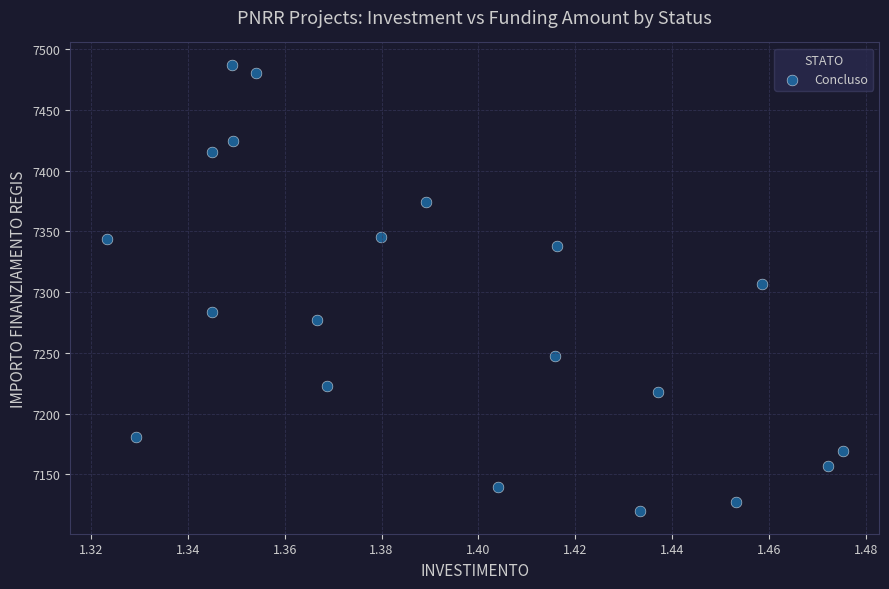

What is the range of Y values (max minus min)?

367.7